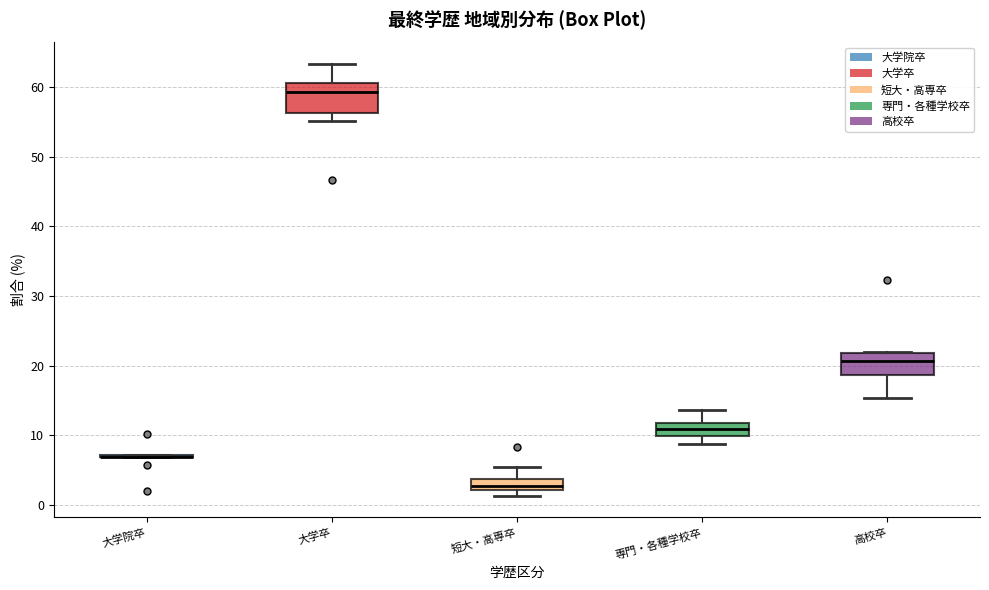

Where does the lower whisker of the box for 高校卒 end on the y-axis? The values are not printed on the chart, so give them approximately, as read against the axis.

15